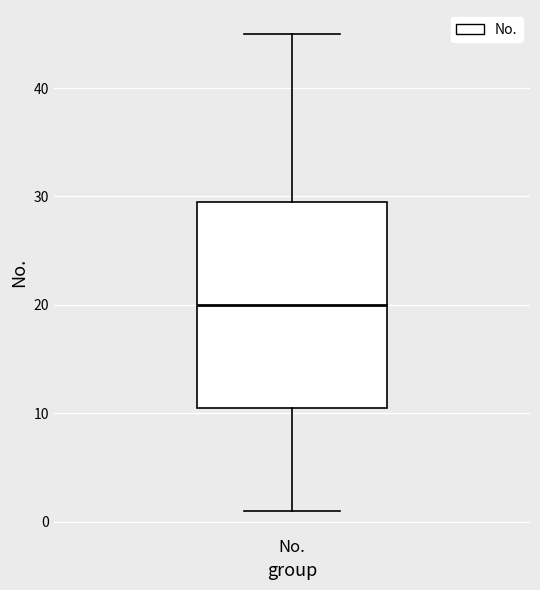

Read this box plot against the y-axis: the position of the median line, the range covered by the box, and the ends of both whiskers. The values are not printed on the chart, so give them approximately, as read against the axis.

median 20, box 11 to 30, whiskers 1 to 45